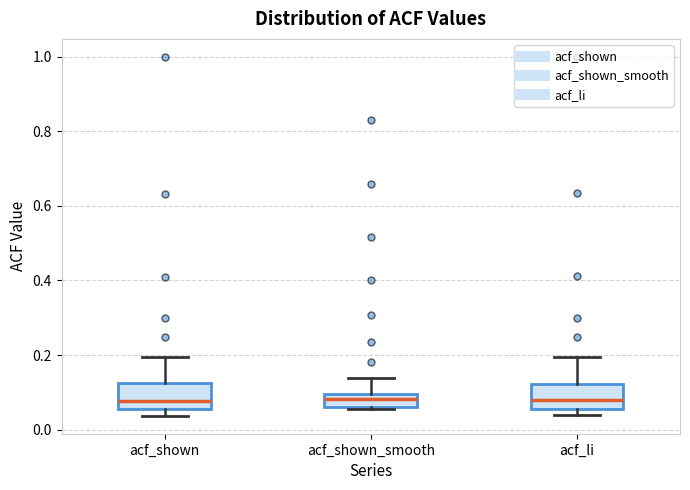

Reading left to right, transcribe this box plot: for each box, give where its median line is, the range the box spans, and where its two whiskers end, as read against the y-axis. The values are not printed on the chart, so give them approximately, as read against the axis.

acf_shown: median 0.08, box 0.06 to 0.12, whiskers 0.04 to 0.20
acf_shown_smooth: median 0.08, box 0.06 to 0.10, whiskers 0.06 to 0.14
acf_li: median 0.08, box 0.06 to 0.12, whiskers 0.04 to 0.20